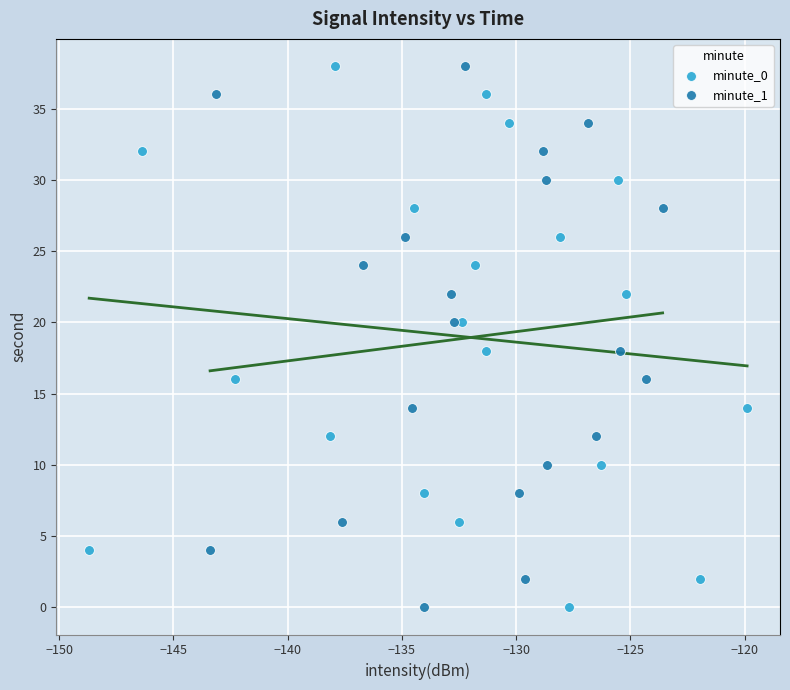

What are all the series names shown in the legend?

minute_0, minute_1